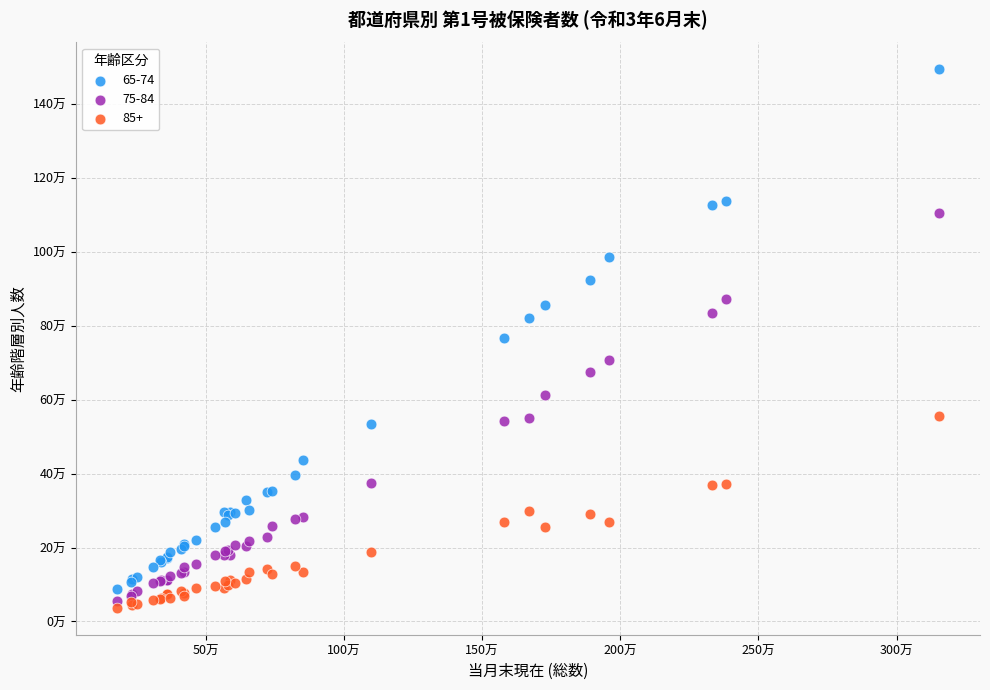

Which series has the largest Y range (max minus min)?

65-74